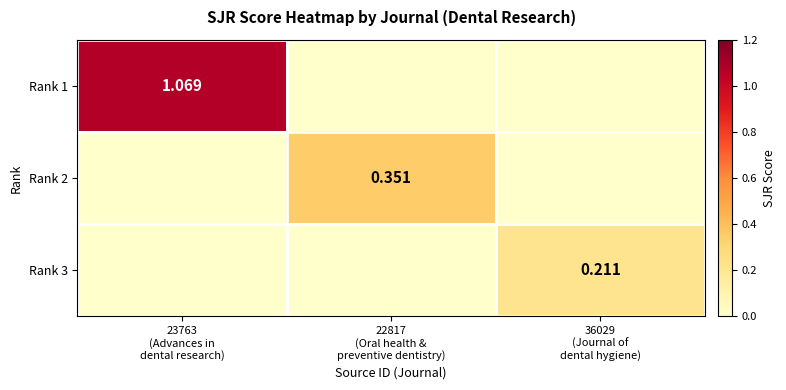

Between 36029
(Journal of
dental hygiene) and 23763
(Advances in
dental research), which is larger?

23763
(Advances in
dental research)